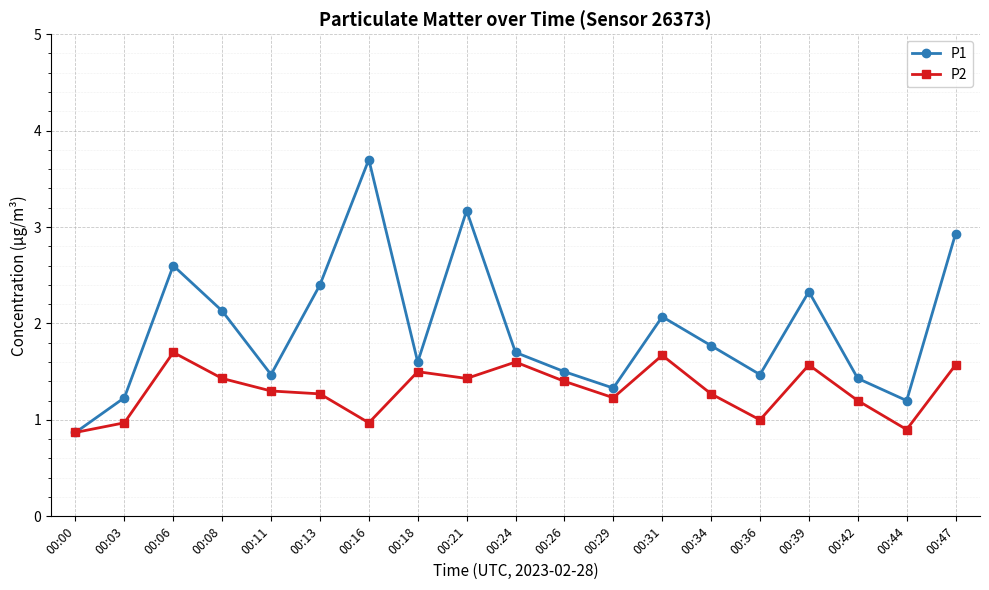

Which series has the largest total across all categories?

P1